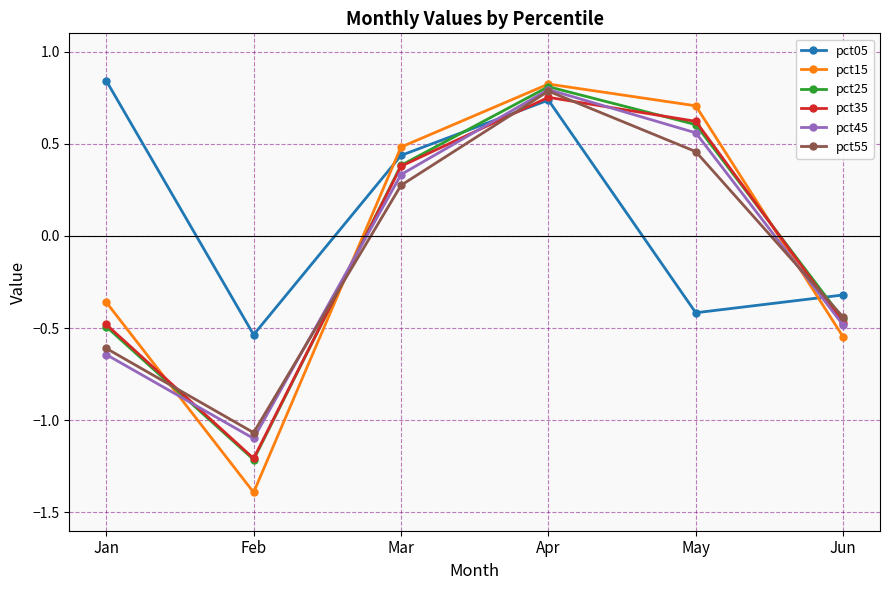

How many positive values does the pct55 series have?

3